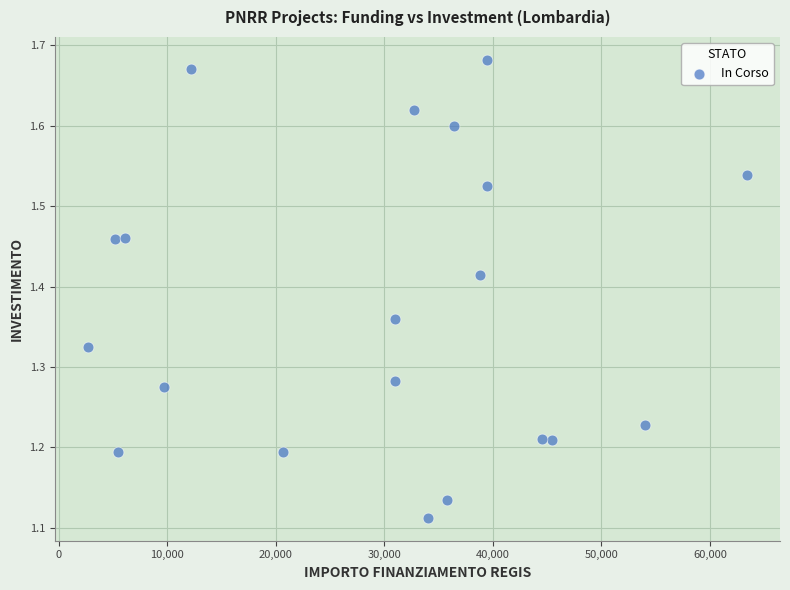

What is the range of X values (max minus min)?

60745.0